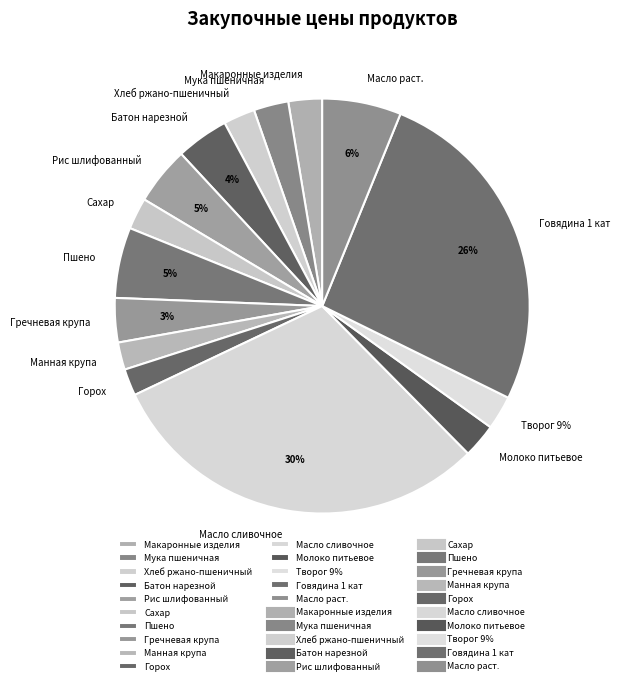

How many slices are in this pie chart?

15